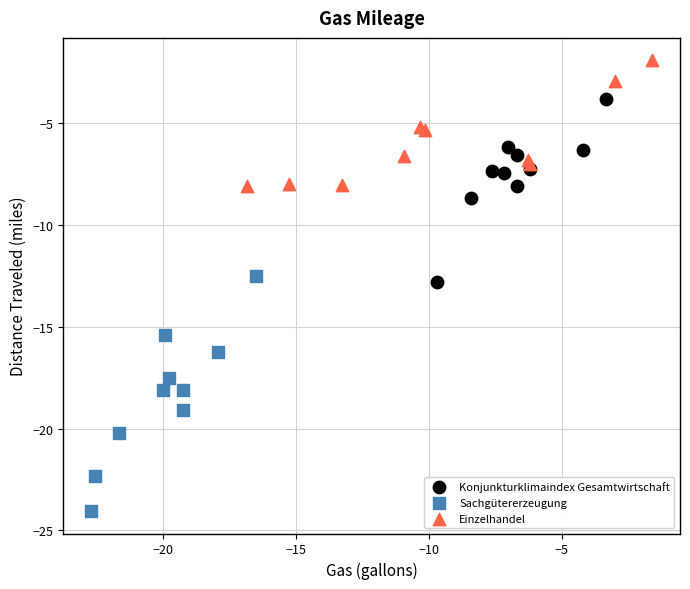

Which series has the widest spread of Y values?

Sachgütererzeugung